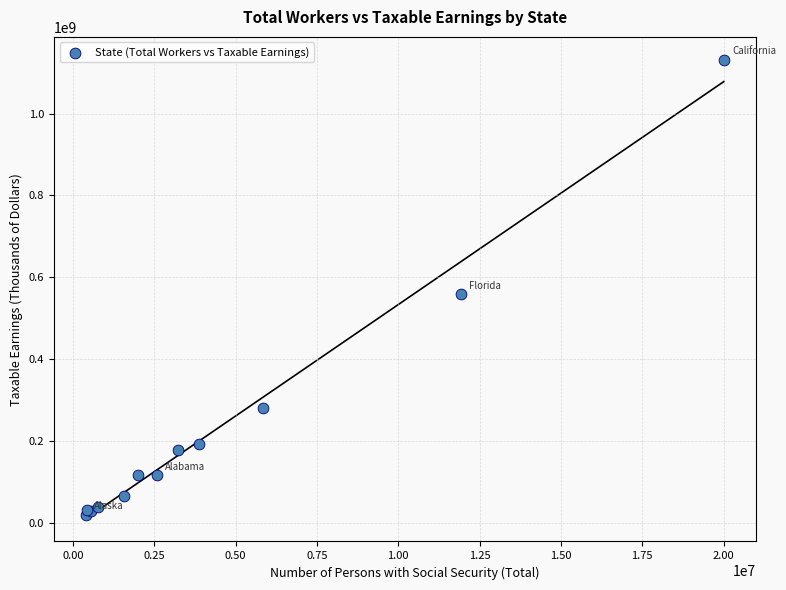

What Y value in the scatter plot is closest to 575709559?

558209492